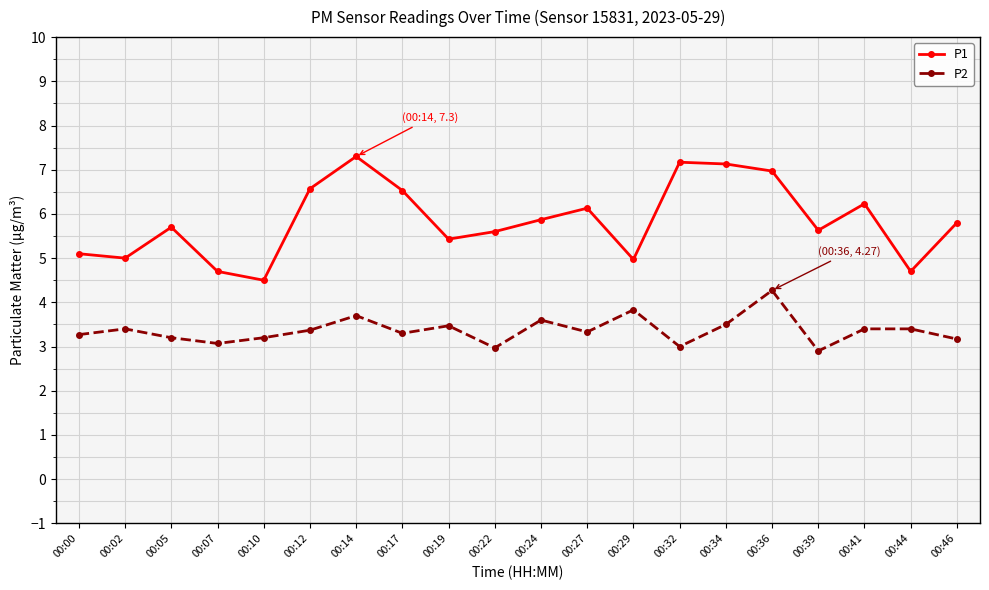

How many series are shown in this chart?

2